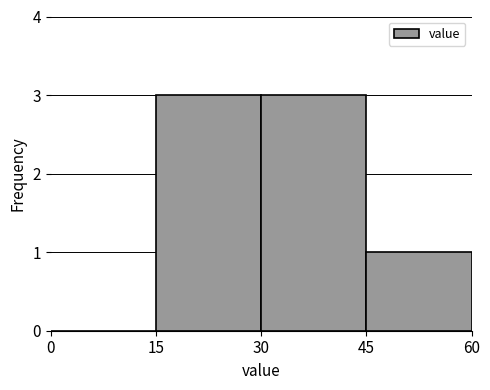

Reading left to right, transcribe this chart: for each bar, give the range it covers on the x-axis and its height. The values are not printed on the chart, so give them approximately, as read against the axis.

0 to 15: 0
15 to 30: 3
30 to 45: 3
45 to 60: 1